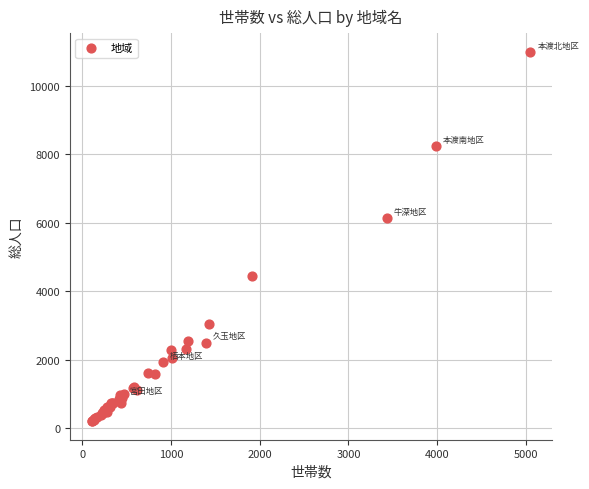

What Y value in the scatter plot is closest to 5601?

6132